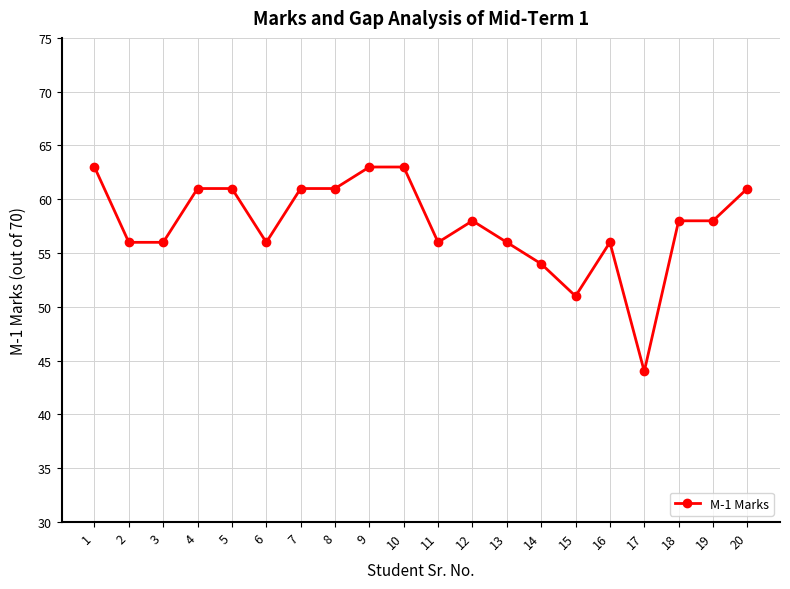

True or false: the data shows 61 at 4.

True